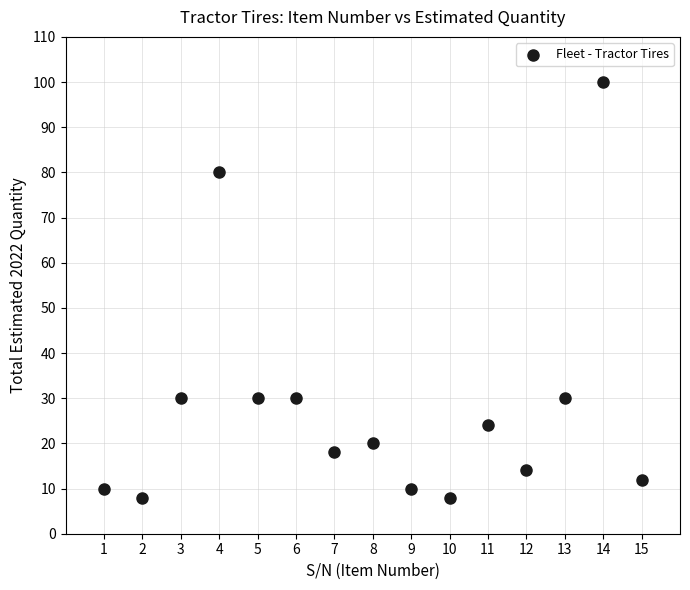

What is the range of Y values (max minus min)?

92